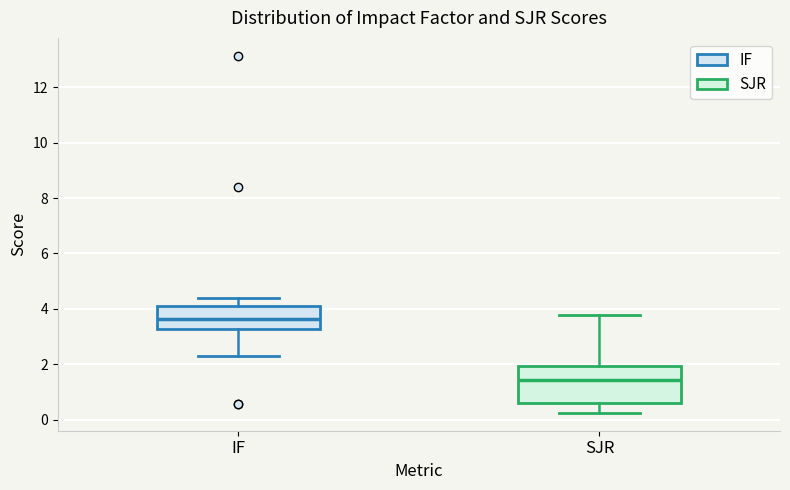

Reading left to right, read every box against the y-axis: the position of its median line, the range the box covers, and the ends of its whiskers. The values are not printed on the chart, so give them approximately, as read against the axis.

IF: median 3.6, box 3.2 to 4.0, whiskers 2.2 to 4.4
SJR: median 1.4, box 0.6 to 2.0, whiskers 0.2 to 3.8